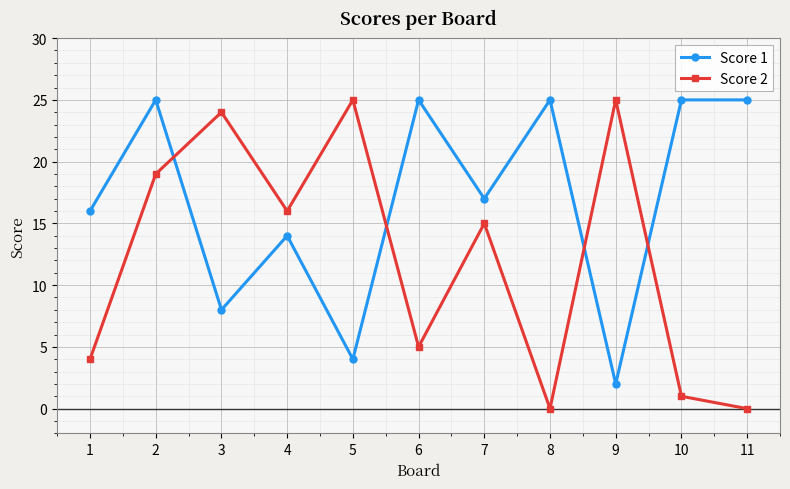

What is the value of the Score 2 point at the 7th from the left?

15